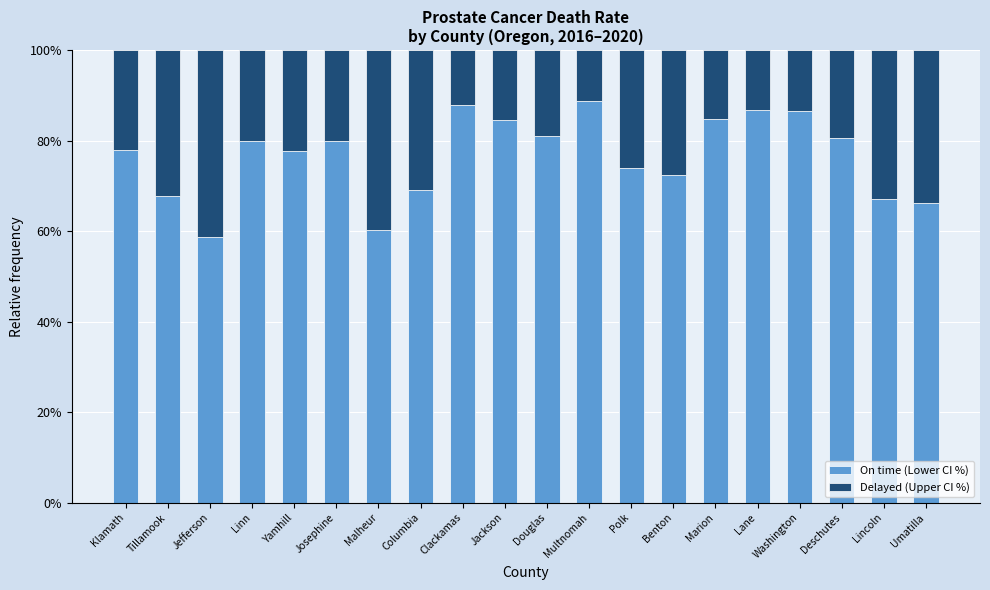

What is the highest value of the On time (Lower CI %) series?

88.7